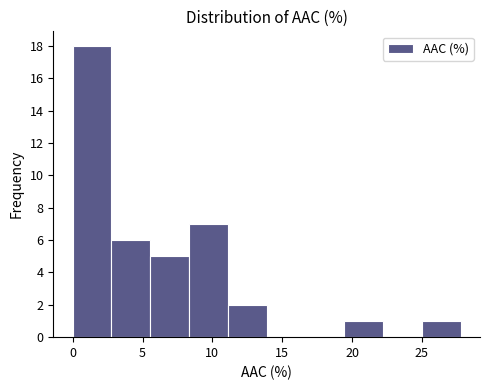

Reading left to right, list every bar in this chart as the range it spans on the x-axis followed by its height. Neither the bar edges nor the heights are printed on the chart, so give them approximately, as read against the axes.

0.0 to 3.0: 18
3.0 to 5.5: 6
5.5 to 8.5: 5
8.5 to 11.0: 7
11.0 to 14.0: 2
14.0 to 16.5: 0
16.5 to 19.5: 0
19.5 to 22.0: 1
22.0 to 25.0: 0
25.0 to 28.0: 1